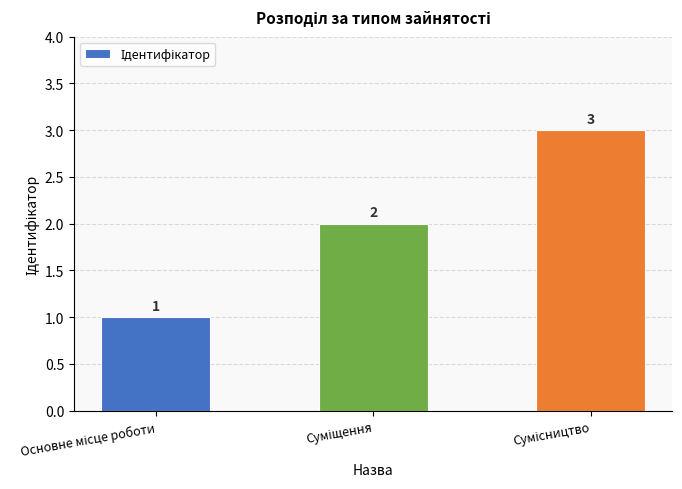

How many values are between 1 and 3?

3